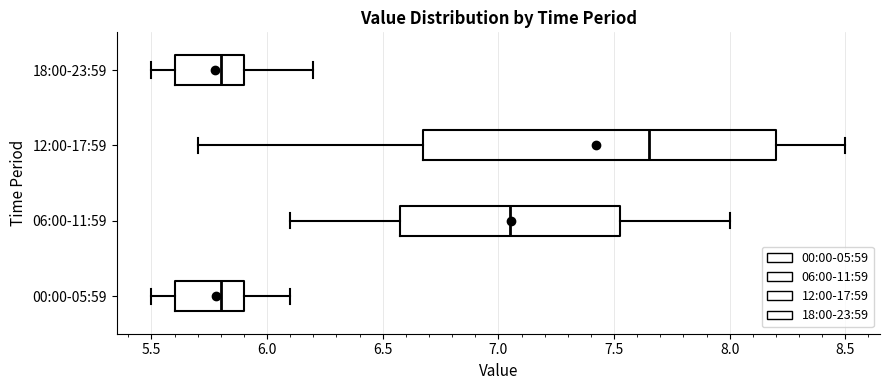

Where is the left edge of the box for 00:00-05:59 on the x-axis? The values are not printed on the chart, so give them approximately, as read against the axis.

5.60